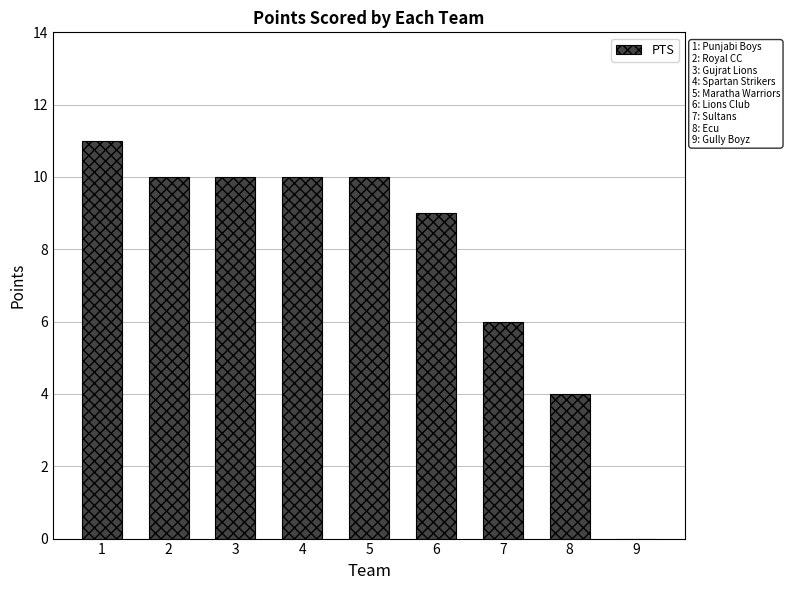

How many positive values are there?

8